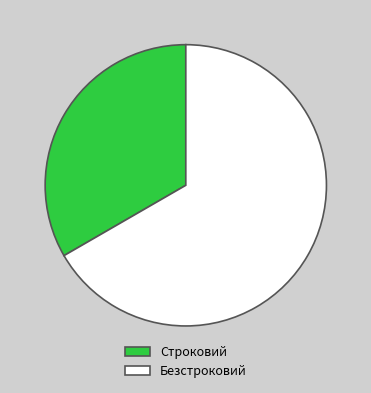

Between Безстроковий and Строковий, which is larger?

Безстроковий